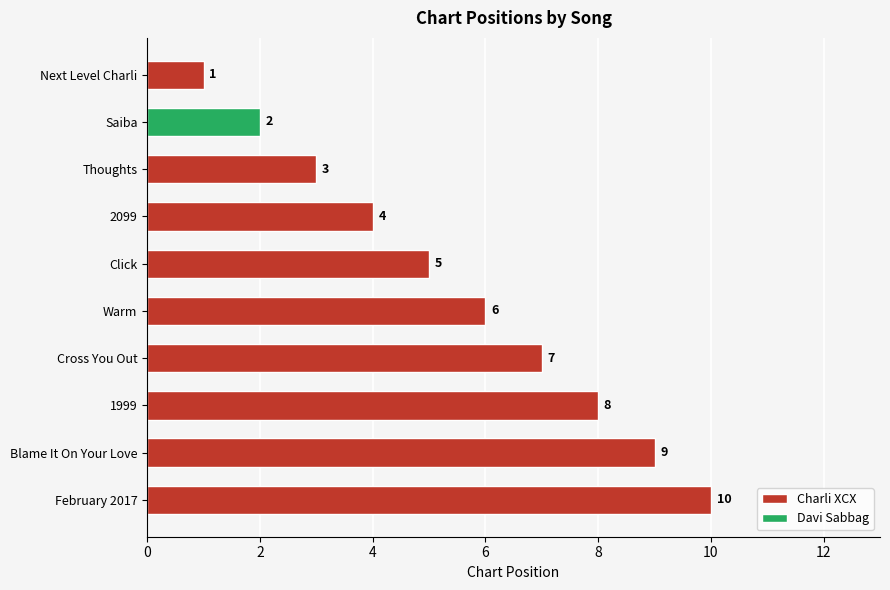

List the labels in order of Charli XCX value, smallest first.

Next Level Charli, Thoughts, 2099, Click, Warm, Cross You Out, 1999, Blame It On Your Love, February 2017